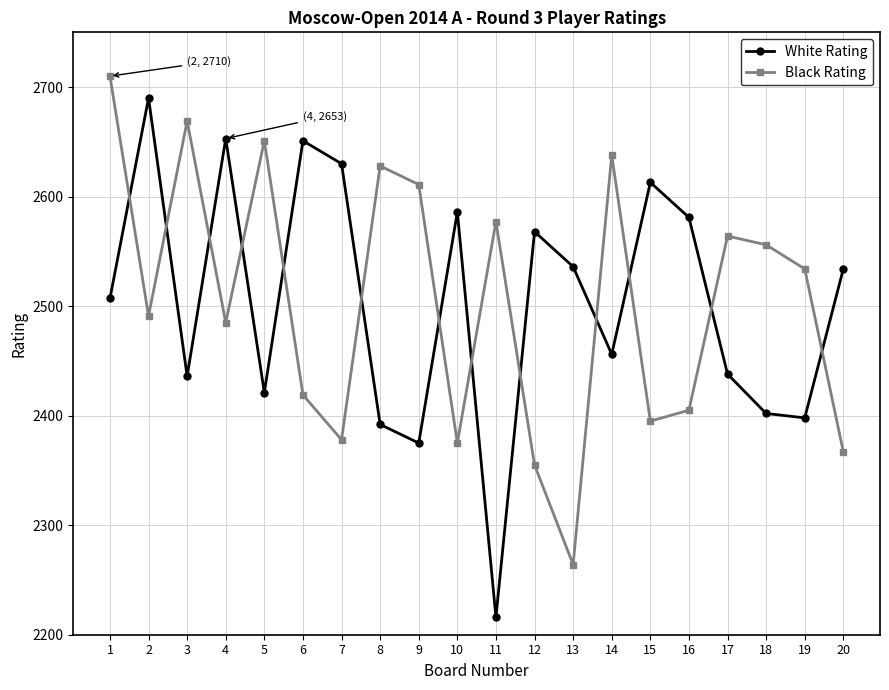

What is the difference between the second highest and second lowest values in the White Rating series?

278